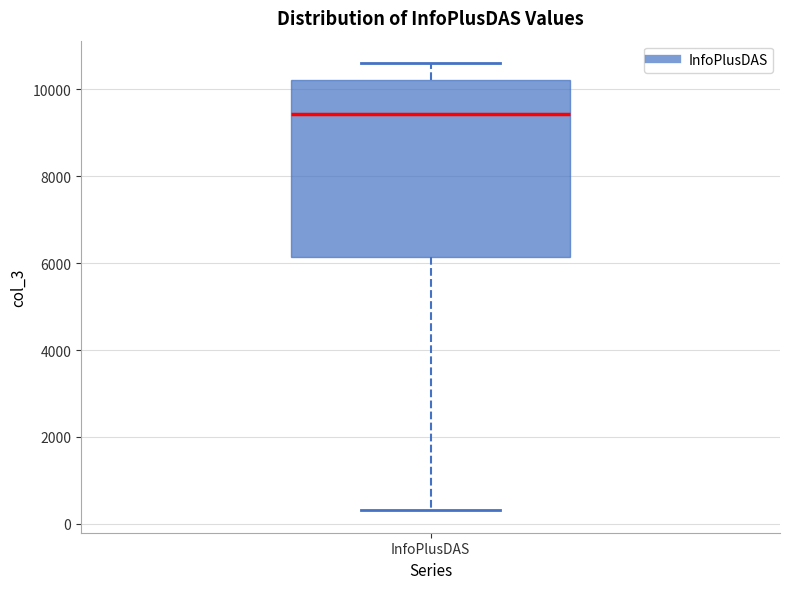

Where is the lower edge of the box for InfoPlusDAS on the y-axis? The values are not printed on the chart, so give them approximately, as read against the axis.

6200